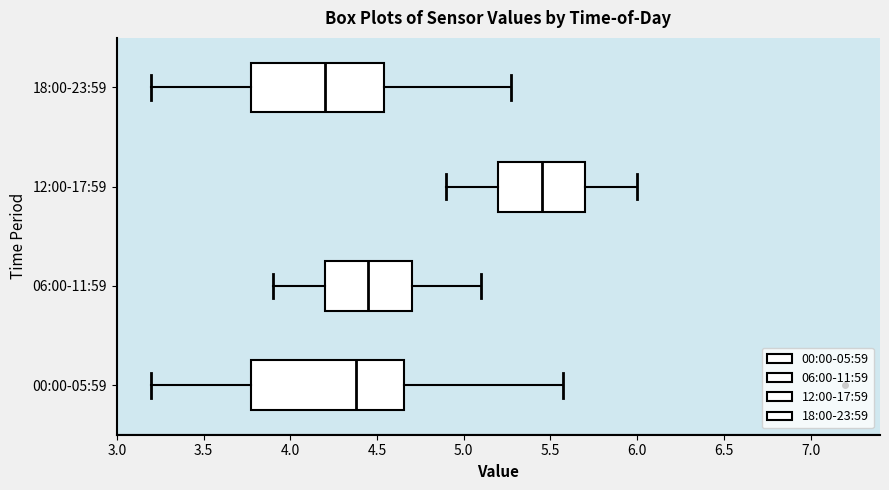

Reading bottom to top, read every box against the x-axis: the position of its median line, the range the box covers, and the ends of its whiskers. The values are not printed on the chart, so give them approximately, as read against the axis.

00:00-05:59: median 4.40, box 3.80 to 4.65, whiskers 3.20 to 5.55
06:00-11:59: median 4.45, box 4.20 to 4.70, whiskers 3.90 to 5.10
12:00-17:59: median 5.45, box 5.20 to 5.70, whiskers 4.90 to 6.00
18:00-23:59: median 4.20, box 3.80 to 4.55, whiskers 3.20 to 5.25